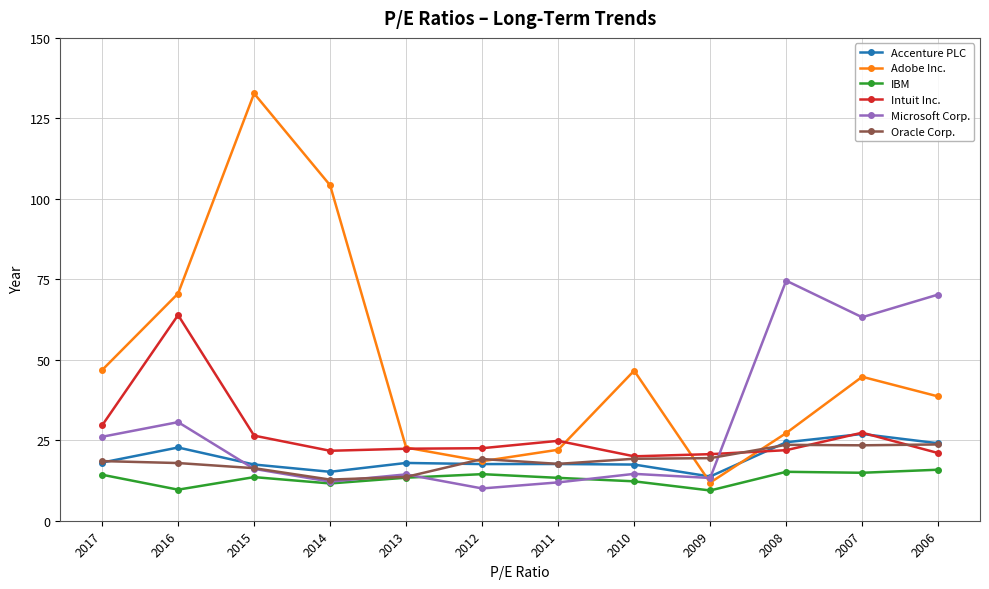

What is the maximum value shown in the chart?

132.7